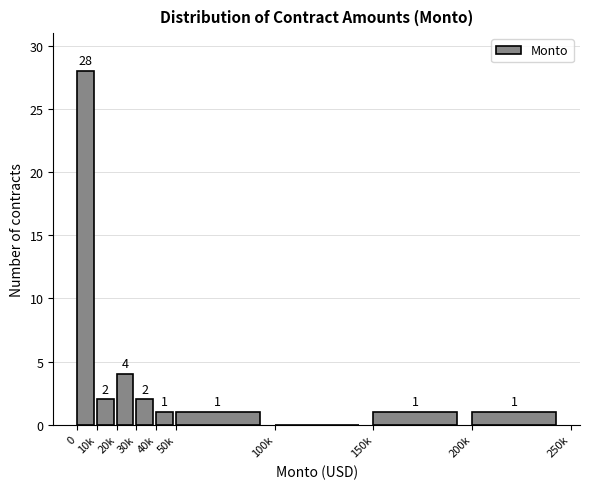

Reading left to right, transcribe all the data shown in this chart.

0=28	10k=2	20k=4	30k=2	40k=1	50k=1	100k=0	150k=1	200k=1